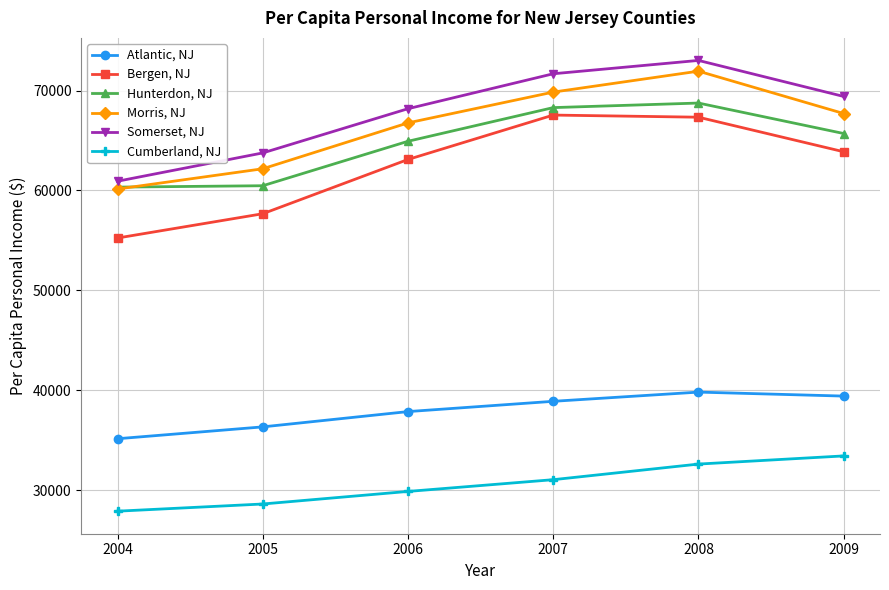

What is the approximate value of Hunterdon, NJ at 2005?

60475